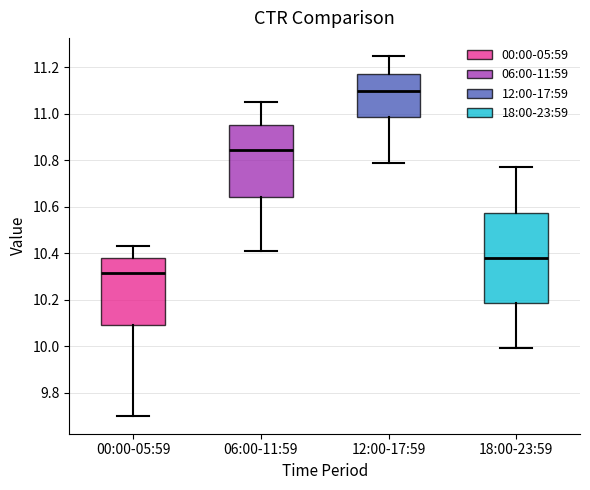

Reading left to right, transcribe this box plot: for each box, give where its median line is, the range the box spans, and where its two whiskers end, as read against the y-axis. The values are not printed on the chart, so give them approximately, as read against the axis.

00:00-05:59: median 10.32, box 10.10 to 10.38, whiskers 9.70 to 10.44
06:00-11:59: median 10.84, box 10.64 to 10.96, whiskers 10.42 to 11.06
12:00-17:59: median 11.10, box 10.98 to 11.18, whiskers 10.80 to 11.26
18:00-23:59: median 10.38, box 10.18 to 10.58, whiskers 10.00 to 10.78